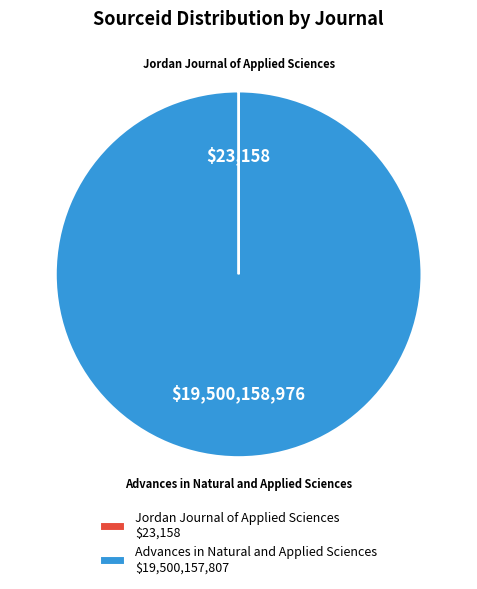

True or false: Advances in Natural and Applied Sciences $19,500,157,807 accounts for 88% of the total.

False